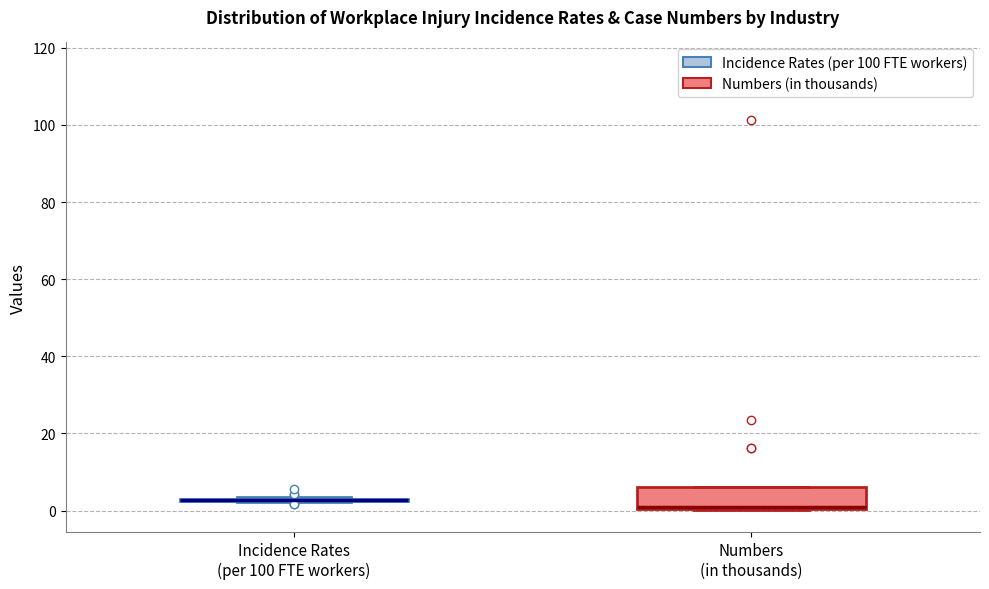

Reading left to right, read every box against the y-axis: the position of its median line, the range the box covers, and the ends of its whiskers. The values are not printed on the chart, so give them approximately, as read against the axis.

Incidence Rates (per 100 FTE workers): box collapsed to a line at 2, whiskers 2 to 4
Numbers (in thousands): median 0 (just above the box's lower edge), box 0 to 6, whiskers 0 to 6